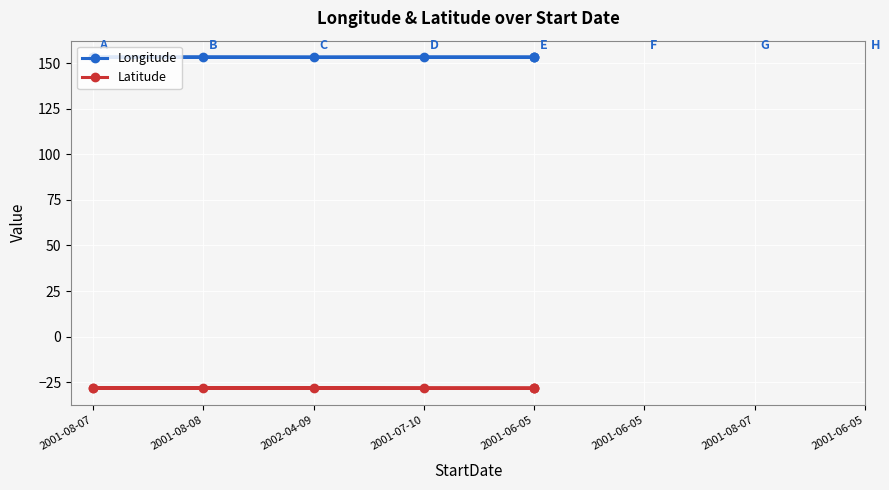

Reading right to left, transcribe all the data shown in this chart.

Longitude: 2001-06-05=153.1	2001-08-07=153.1	2001-06-05=153.1	2001-06-05=153.2	2001-07-10=153.2	2002-04-09=153.1	2001-08-08=153.2	2001-08-07=153.2
Latitude: 2001-06-05=-28.2	2001-08-07=-28.1	2001-06-05=-28.2	2001-06-05=-28.3	2001-07-10=-28.3	2002-04-09=-28.2	2001-08-08=-28.3	2001-08-07=-28.3